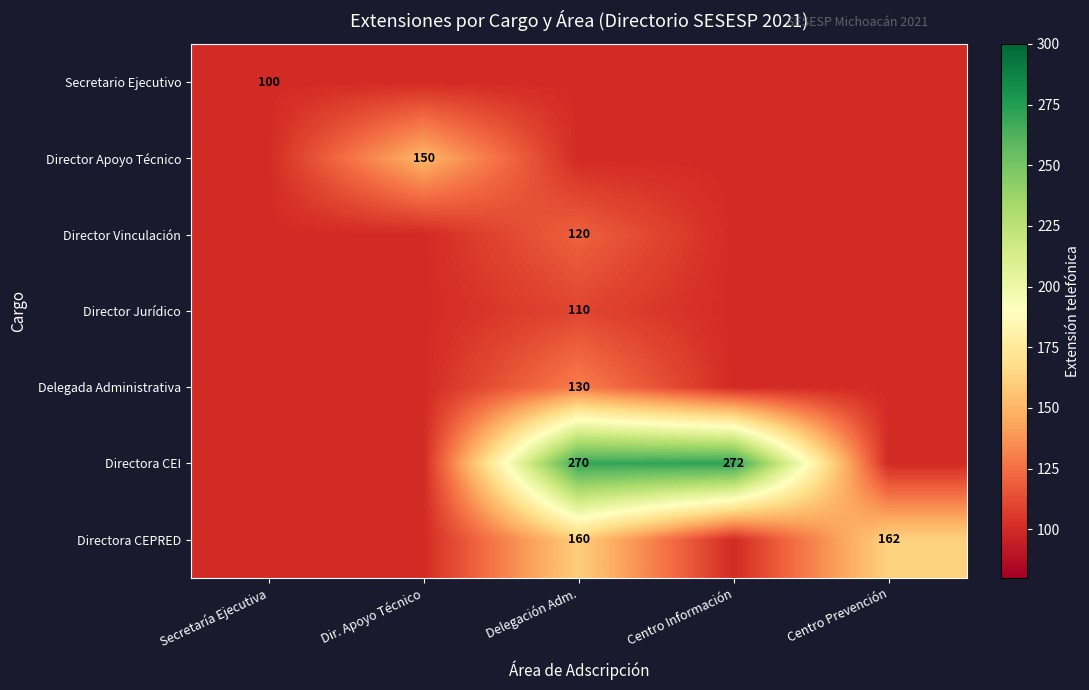

The value of Directora CEPRED at Delegación Adm. is 160. True or false?

True